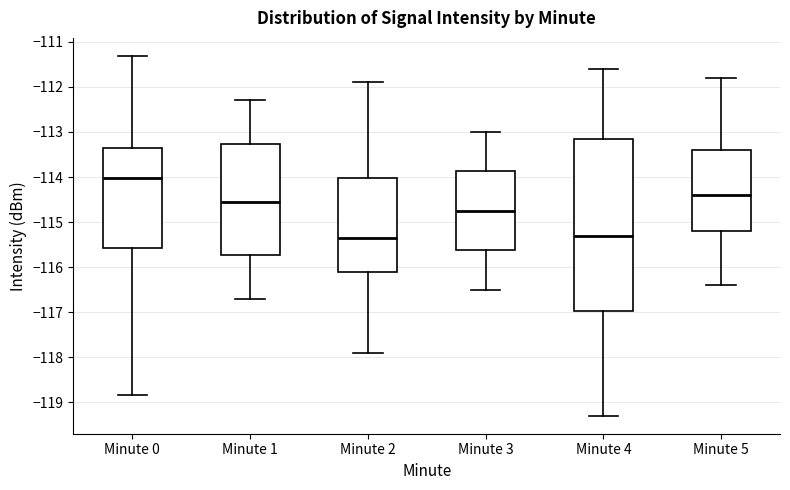

Comparing the boxes themselves (not the whiskers), which one is the tallest?

Minute 4